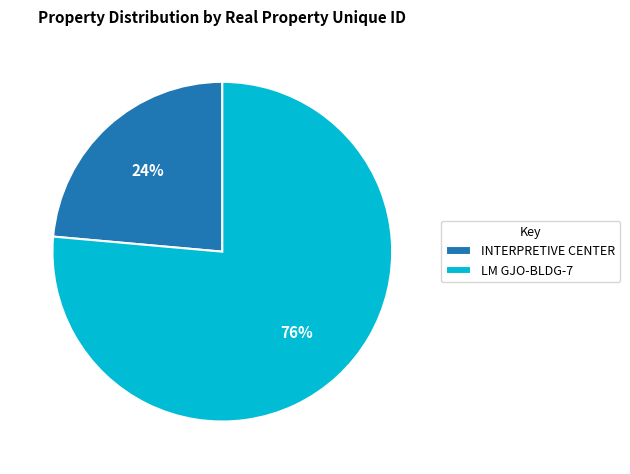

Combined, do INTERPRETIVE CENTER and LM GJO-BLDG-7 account for over 50%?

Yes